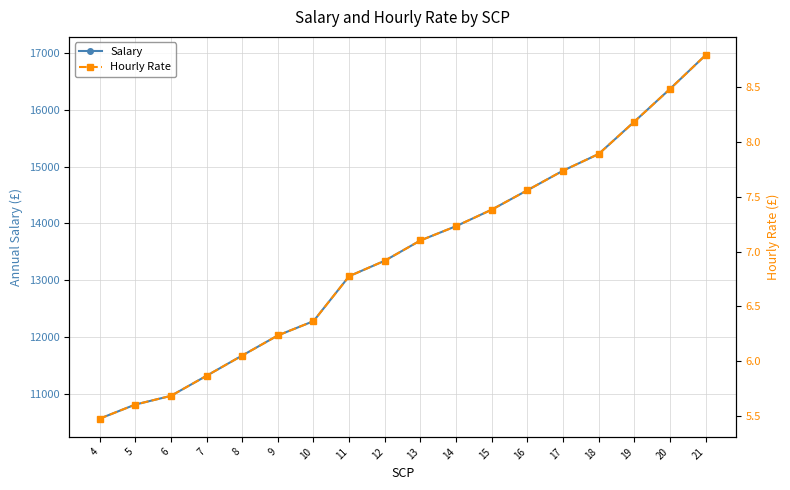

What is the sum of the Salary values at 14 and 6?

24915